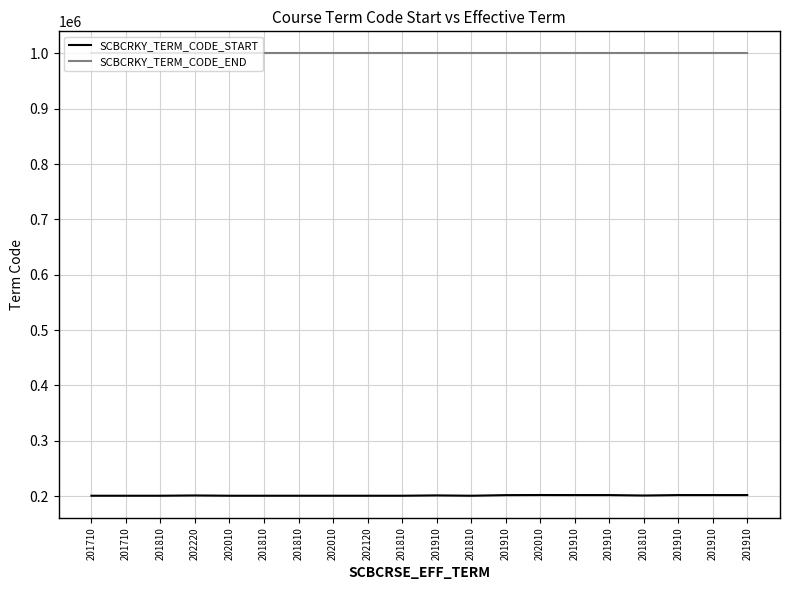

How many categories are shown in the chart?

20